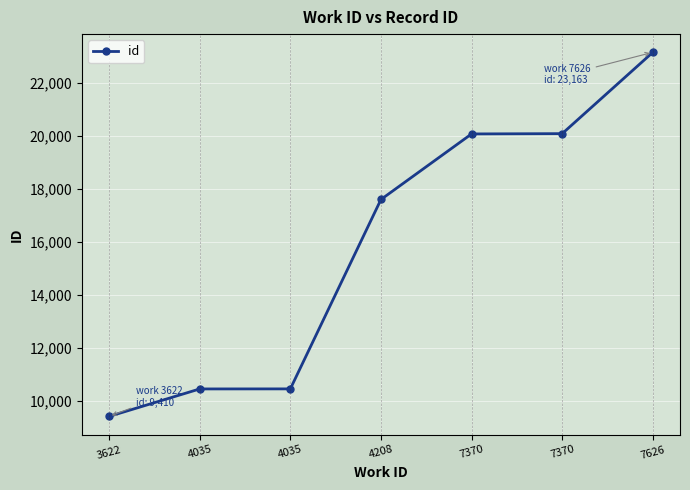

Between 3622 and 7370, which is larger?

7370